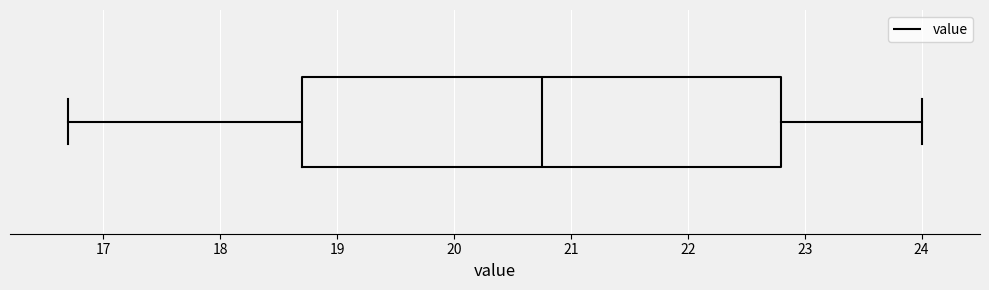

Where does the median line of the box sit on the x-axis? The values are not printed on the chart, so give them approximately, as read against the axis.

20.8